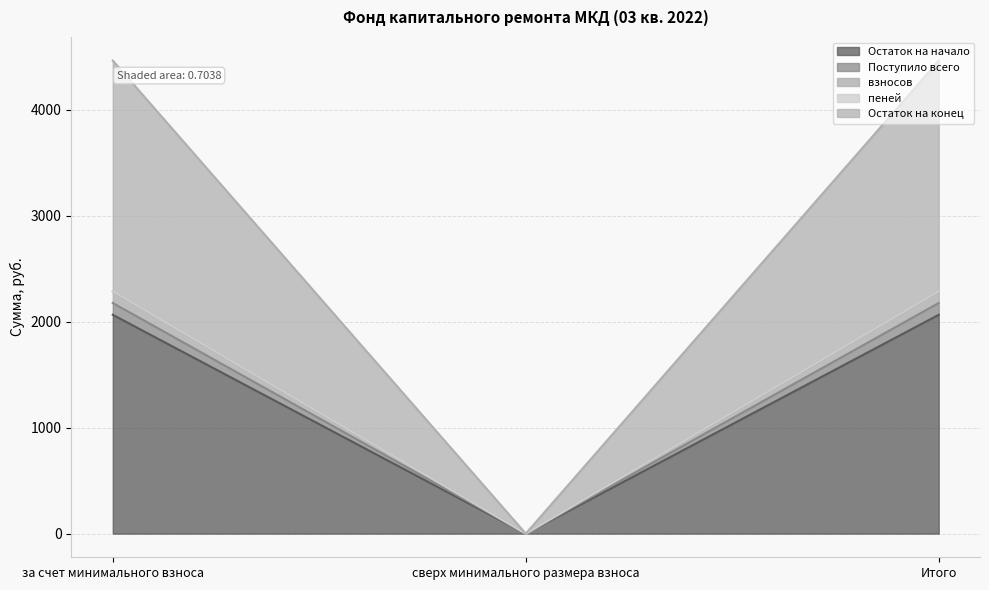

Reading left to right, extract all data points from this chart.

Остаток на начало: за счет минимального взноса=2064.4	сверх минимального размера взноса=0.0	Итого=2064.4
Поступило всего: за счет минимального взноса=2285.7	сверх минимального размера взноса=0.0	Итого=2285.7
взносов: за счет минимального взноса=2175.7	сверх минимального размера взноса=0.0	Итого=2175.7
пеней: за счет минимального взноса=2286.9	сверх минимального размера взноса=0.0	Итого=2286.9
Остаток на конец: за счет минимального взноса=4462.6	сверх минимального размера взноса=0.0	Итого=4462.6